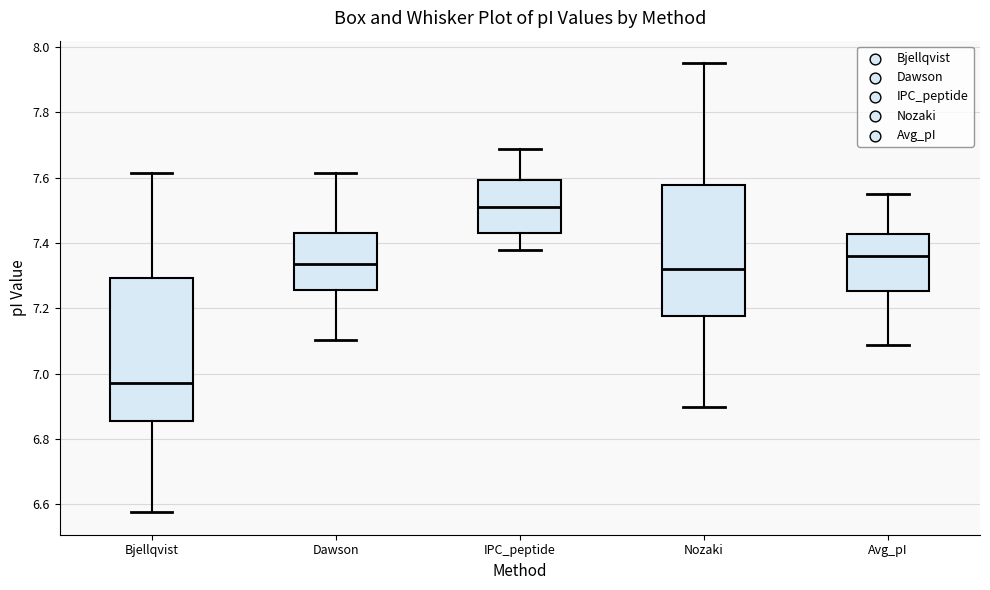

Reading left to right, transcribe this box plot: for each box, give where its median line is, the range the box spans, and where its two whiskers end, as read against the y-axis. The values are not printed on the chart, so give them approximately, as read against the axis.

Bjellqvist: median 6.98, box 6.86 to 7.30, whiskers 6.58 to 7.62
Dawson: median 7.34, box 7.26 to 7.44, whiskers 7.10 to 7.62
IPC_peptide: median 7.52, box 7.44 to 7.60, whiskers 7.38 to 7.68
Nozaki: median 7.32, box 7.18 to 7.58, whiskers 6.90 to 7.96
Avg_pI: median 7.36, box 7.26 to 7.42, whiskers 7.08 to 7.56